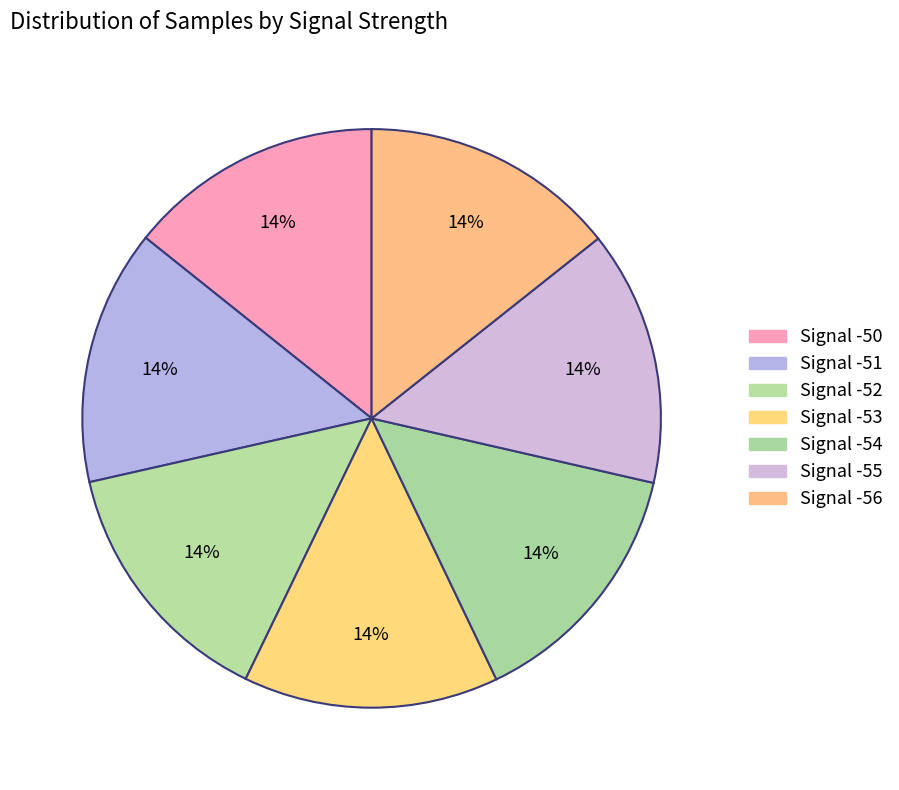

How many slices are in this pie chart?

7